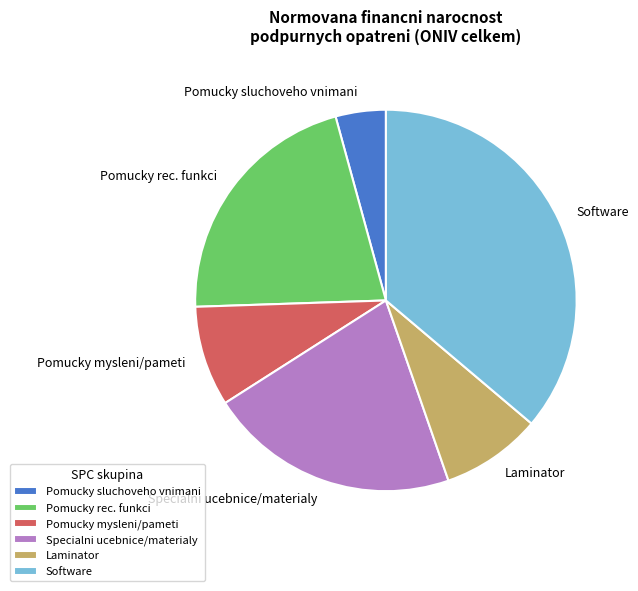

Do Pomucky mysleni/pameti and Software together represent more than half of the pie?

No